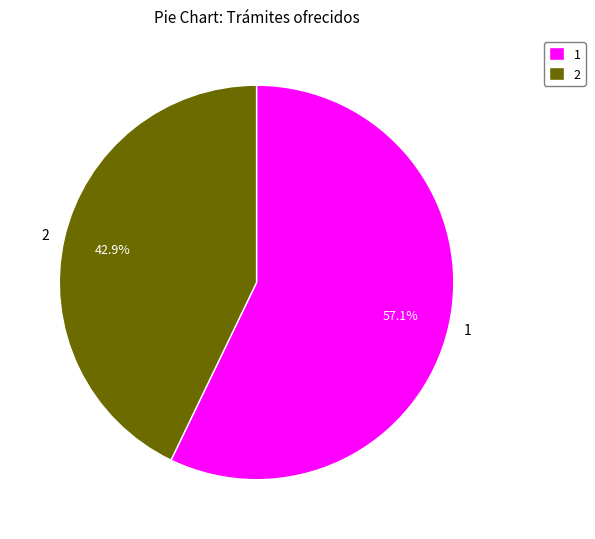

Approximately how many times larger is the value at 1 compared to 2?

1.3